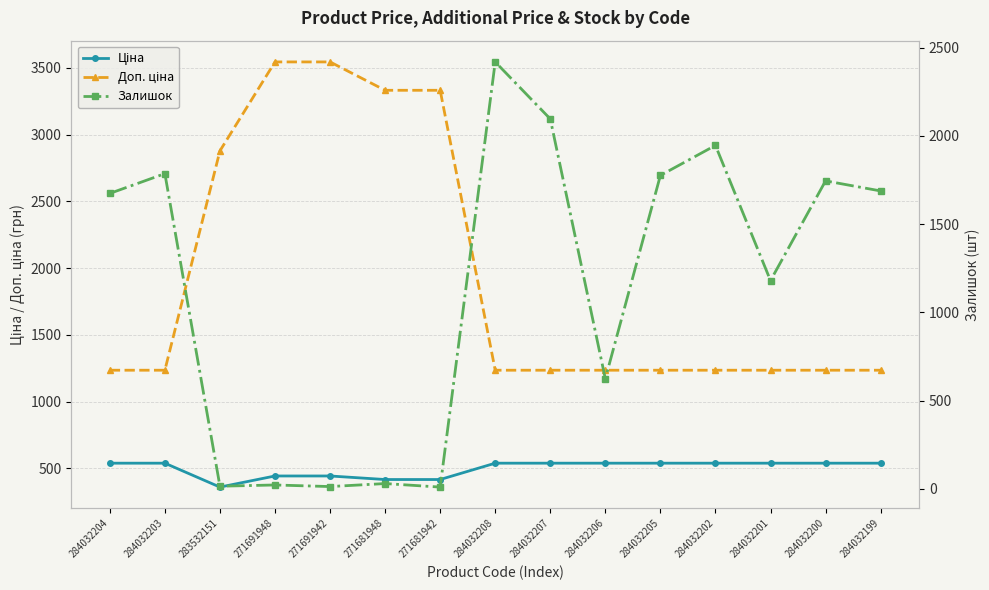

What is the total value across all series at 271691942?

4001.1